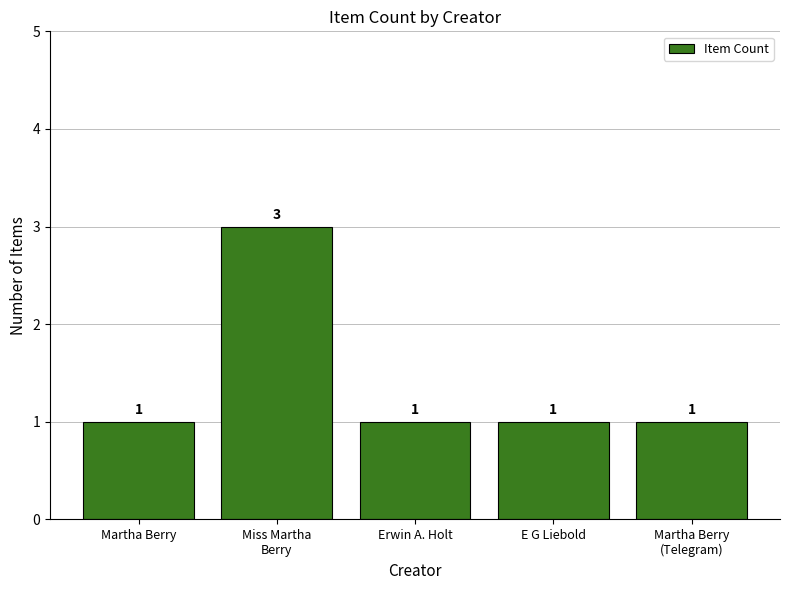

What is the difference between the maximum and second lowest values?

2